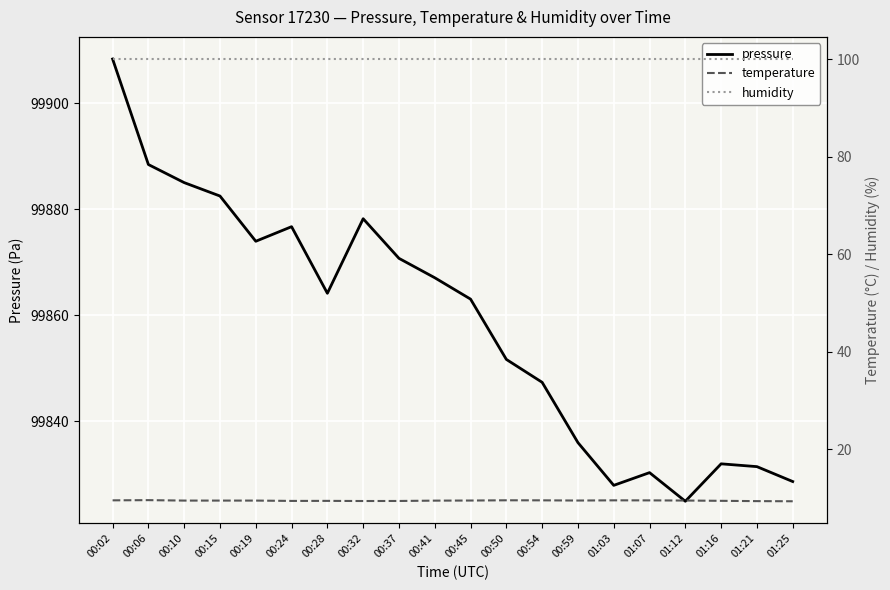

True or false: humidity has a value of 100.0 at 01:07.

True